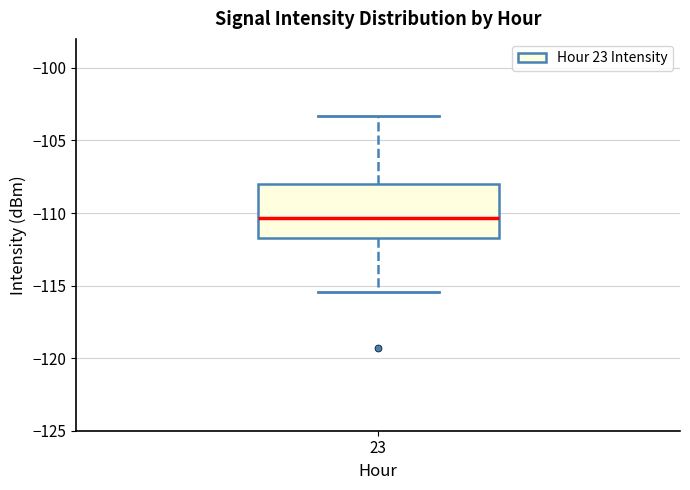

Transcribe this box plot: give where the median line is, the range the box spans, and where the two whiskers end, as read against the y-axis. The values are not printed on the chart, so give them approximately, as read against the axis.

median -110.5, box -111.5 to -108.0, whiskers -115.5 to -103.5